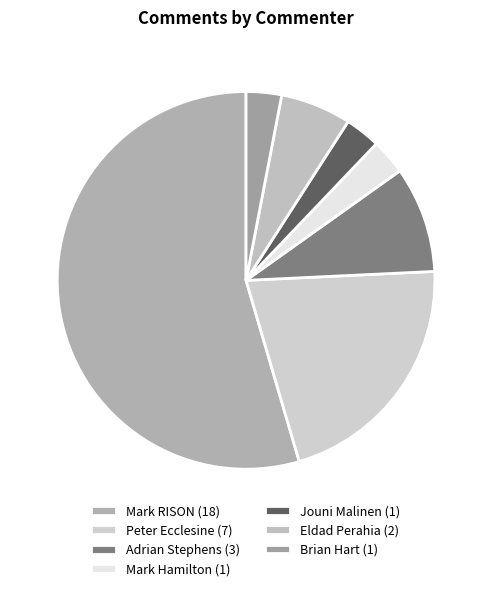

What is the total percentage of Eldad Perahia and Mark Hamilton?

9.1%